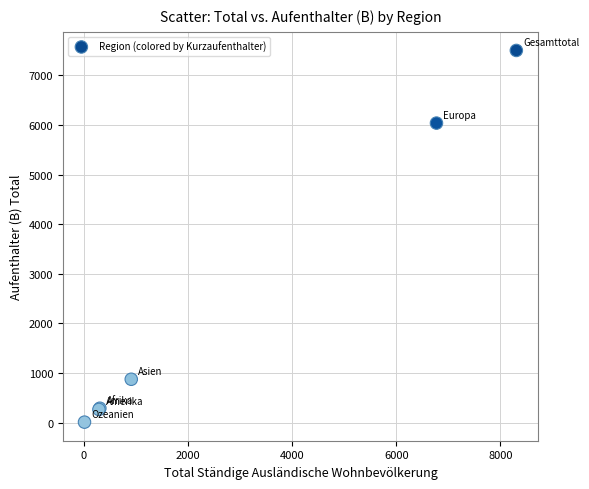

What Y value in the scatter plot is closest to 3757?

6038